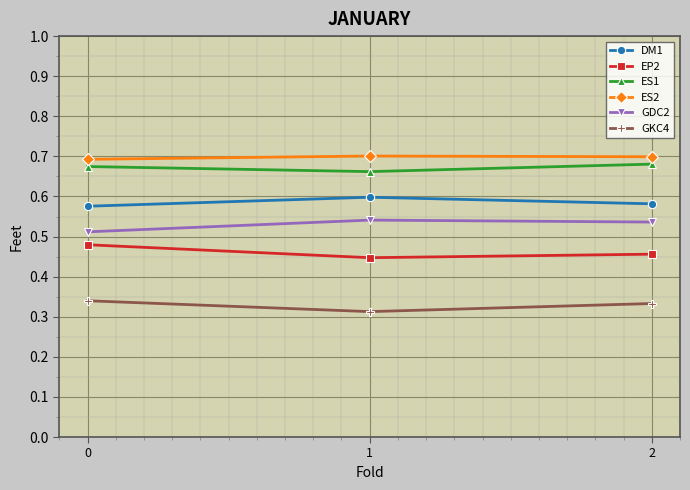

Count the ES1 values in the range 0 to 1.

3